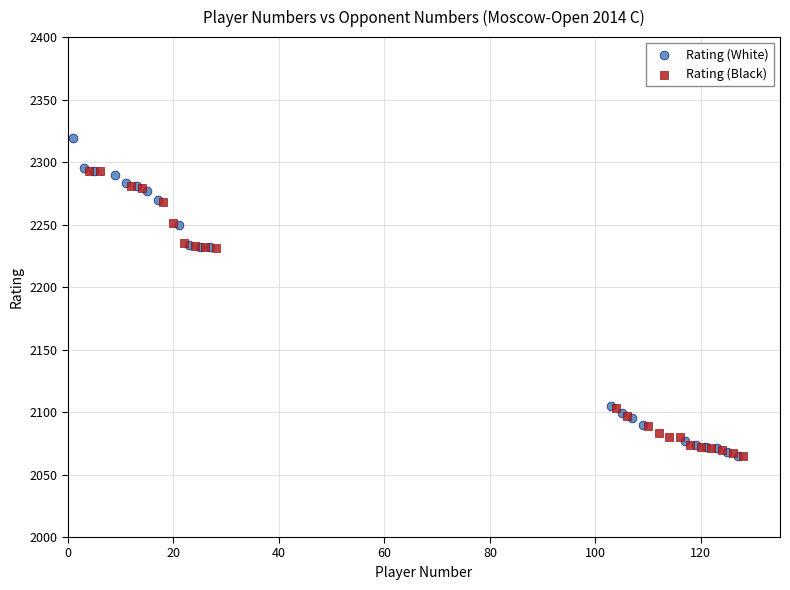

Which series has the widest spread of Y values?

Rating (White)